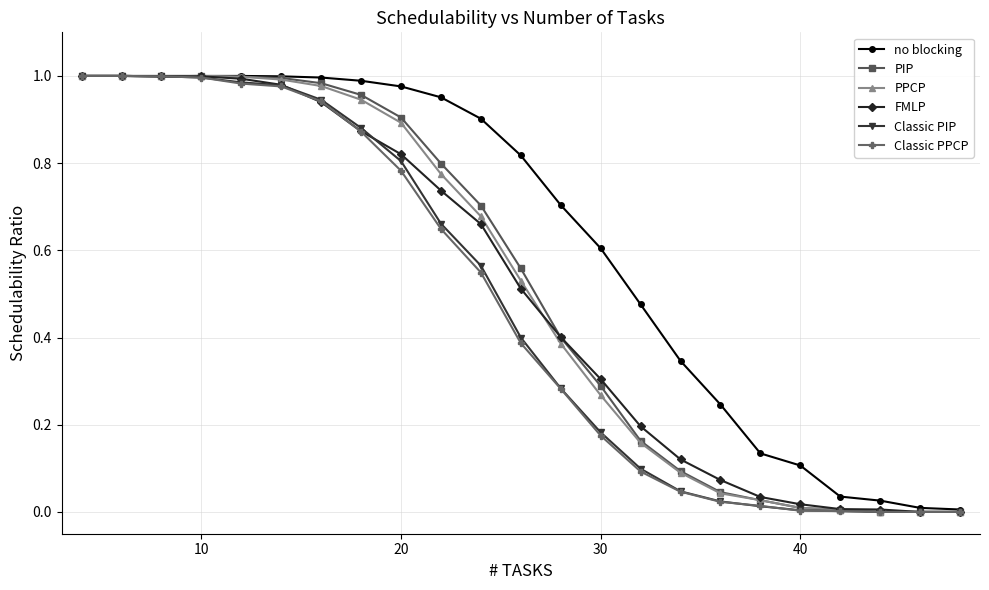

Which series has the largest total across all categories?

no blocking